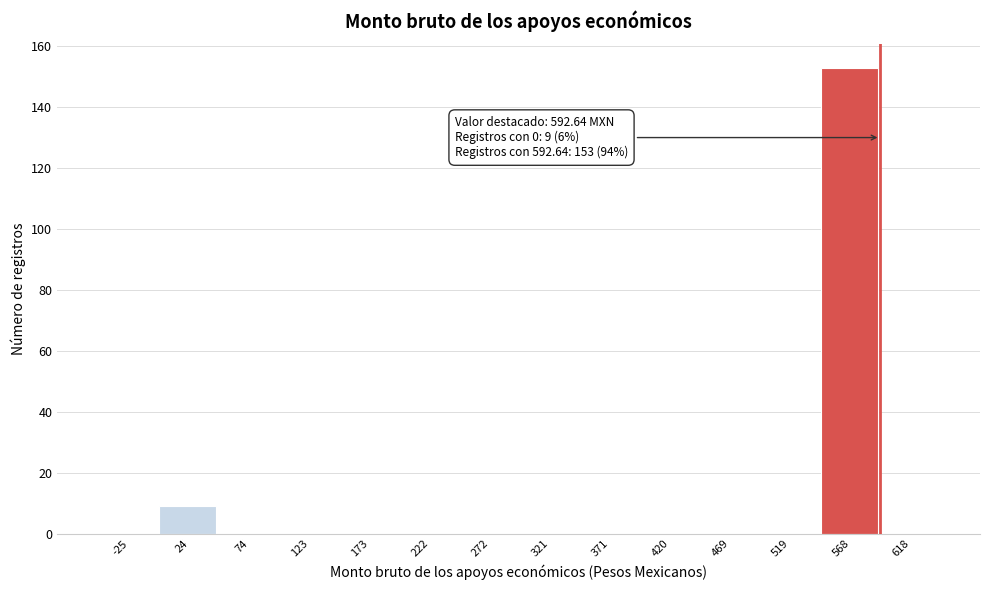

Over which range of the x-axis is the bar tallest?

545 to 595